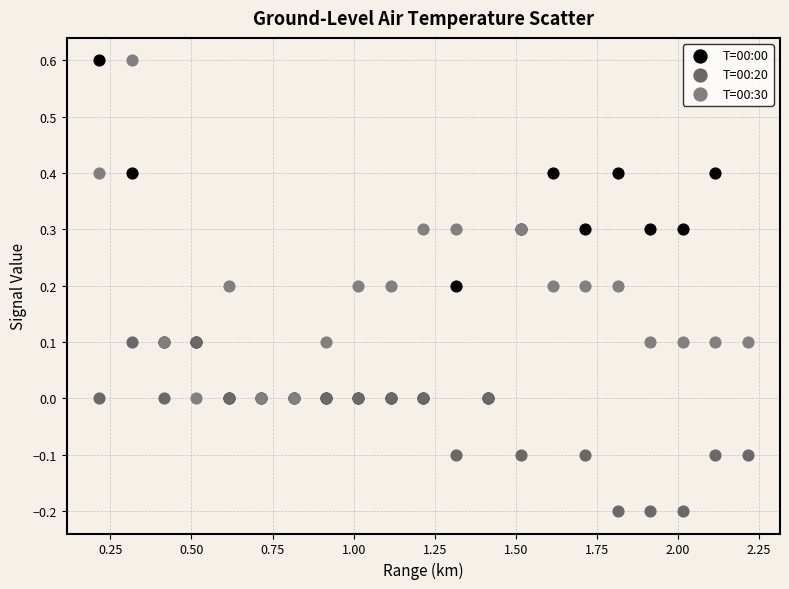

Which series reaches the minimum Y coordinate?

T=00:20